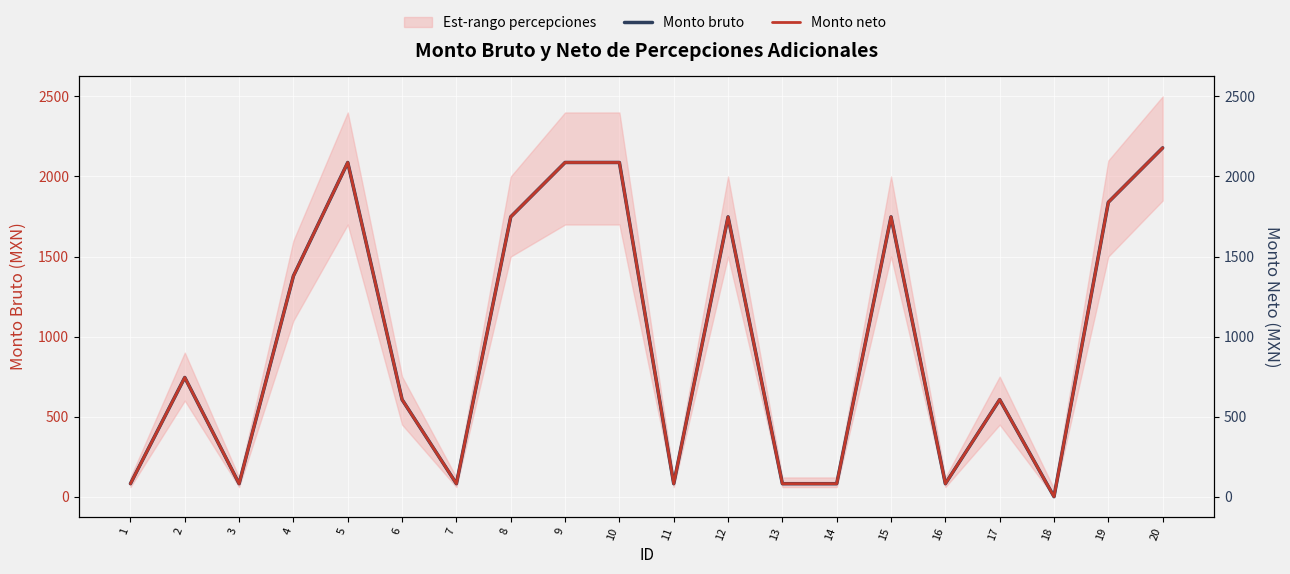

Reading left to right, transcribe all the data shown in this chart.

Monto bruto: 1=81.0	2=744.6	3=81.0	4=1378.7	5=2087.6	6=606.4	7=81.0	8=1747.9	9=2087.6	10=2087.6	11=81.0	12=1747.9	13=81.0	14=81.0	15=1747.9	16=81.0	17=606.4	18=0.0	19=1839.2	20=2178.9
Monto neto: 1=81.0	2=744.6	3=81.0	4=1378.7	5=2087.6	6=606.4	7=81.0	8=1747.9	9=2087.6	10=2087.6	11=81.0	12=1747.9	13=81.0	14=81.0	15=1747.9	16=81.0	17=606.4	18=0.0	19=1839.2	20=2178.9